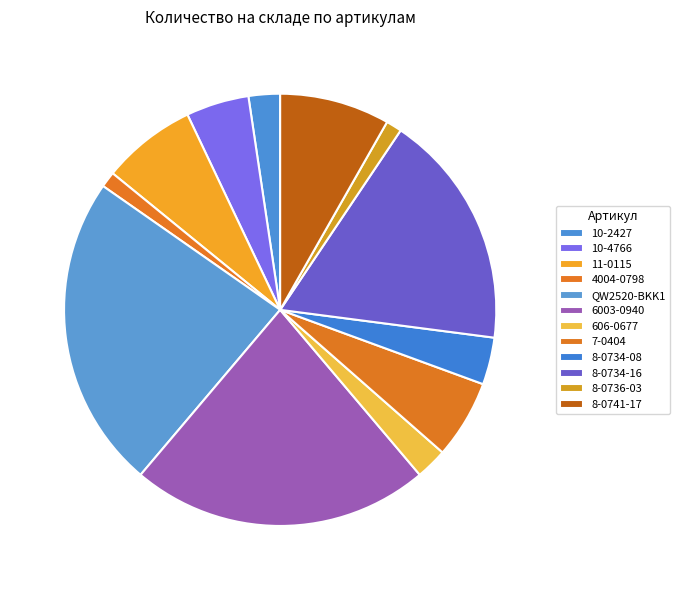

Is there a majority slice in this chart?

No